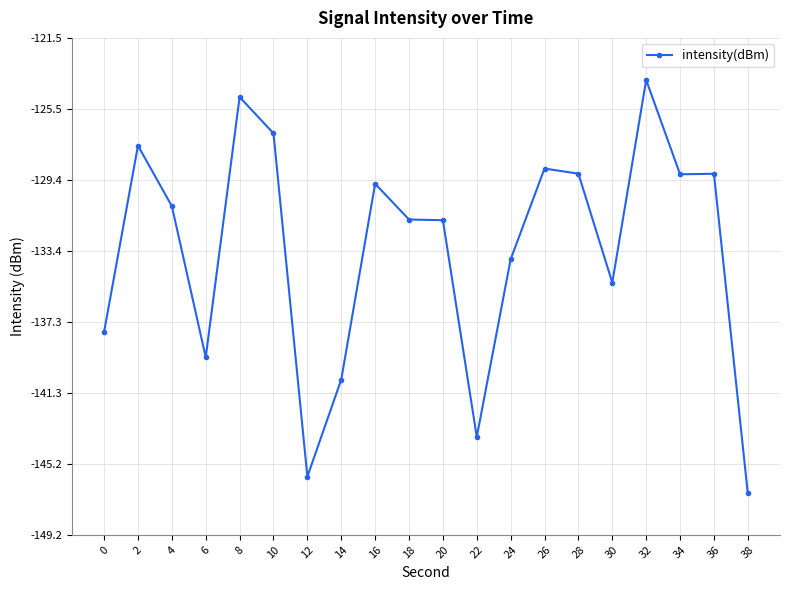

What is the sum of the values at 12 and 8?

-270.8